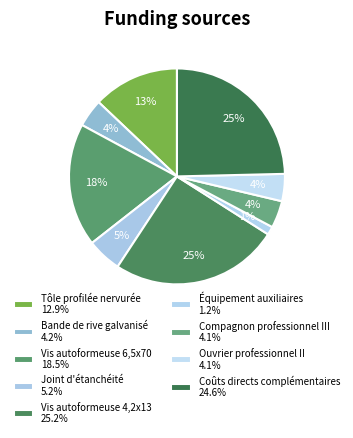

Rank the categories by value from highest to lowest.

Vis autoformeuse 4,2x13, Coûts directs complémentaires, Vis autoformeuse 6,5x70, Tôle profilée nervurée, Joint d'étanchéité, Bande de rive galvanisé, Compagnon professionnel III, Ouvrier professionnel II, Équipement auxiliaires